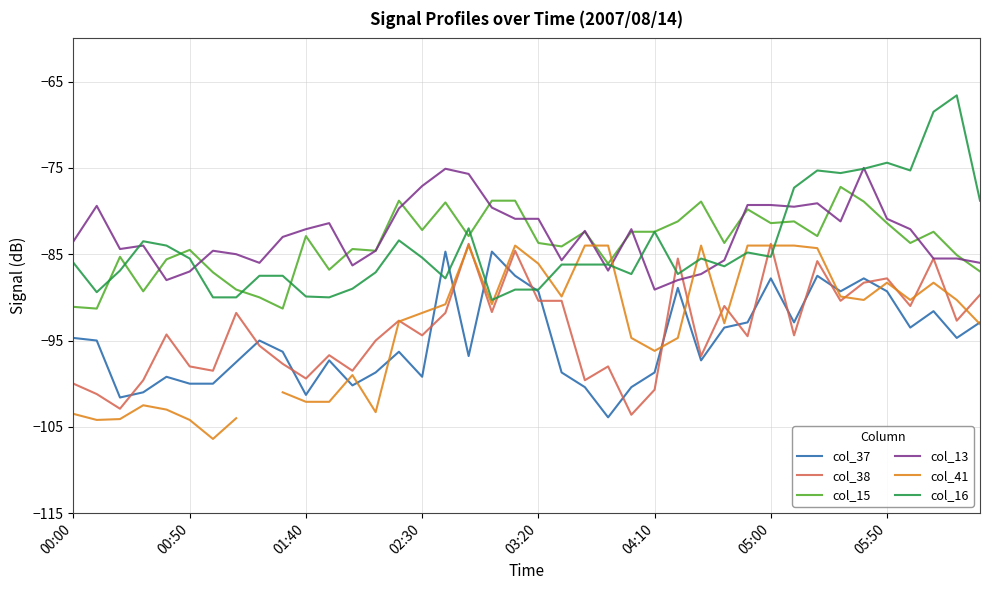

Is it true that col_37 equals -126.0 at 03:20?

False